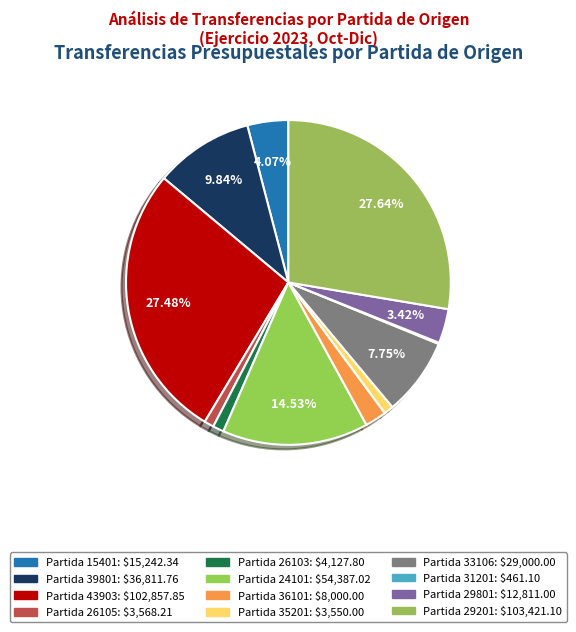

How many slices are in this pie chart?

12